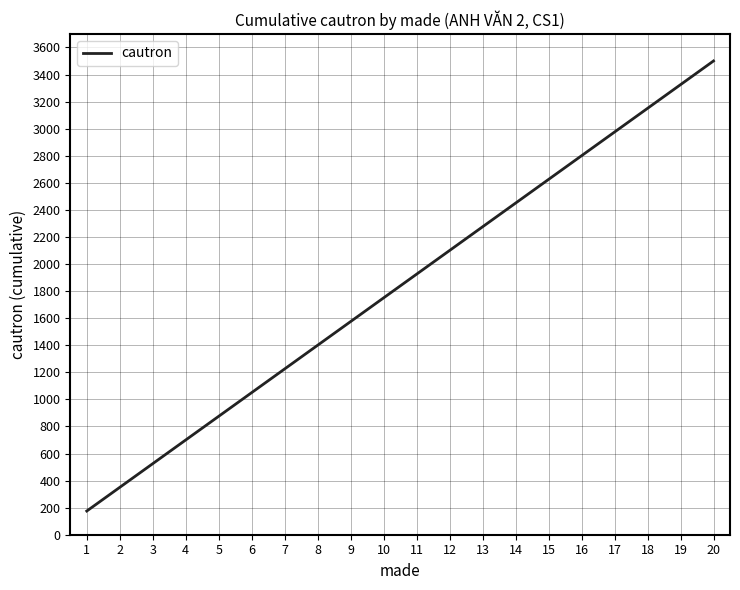

What is the difference between the values at 13 and 20?

1225